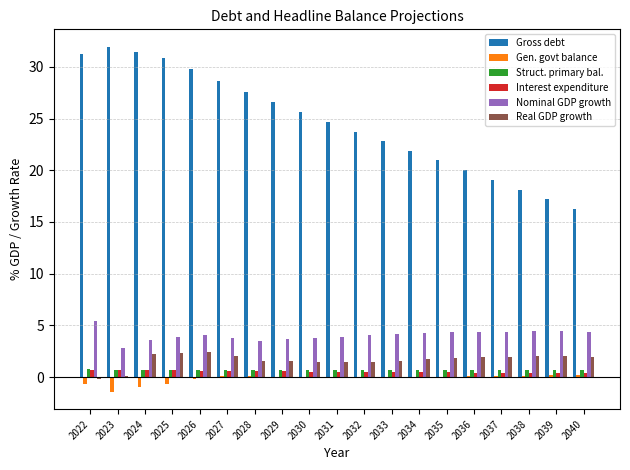

Count the number of categories in the chart.

19